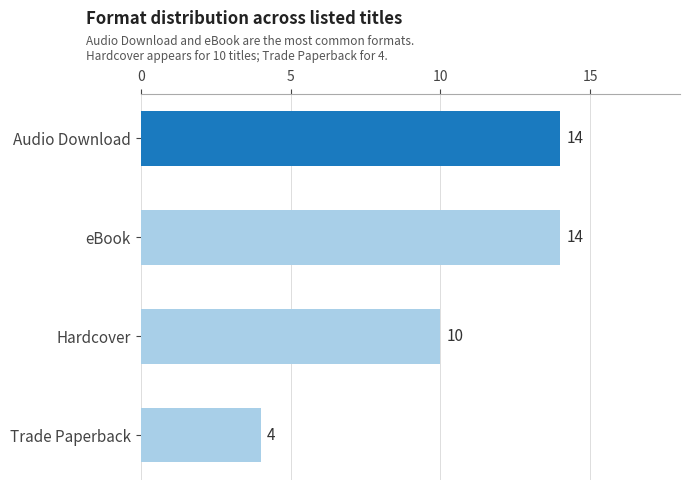

What position from the bottom is eBook?

3